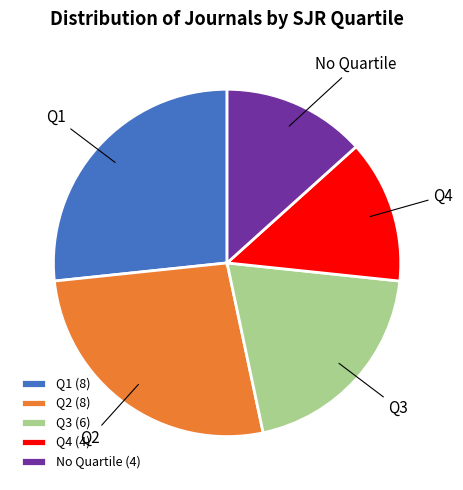

How many segments does this pie chart have?

5